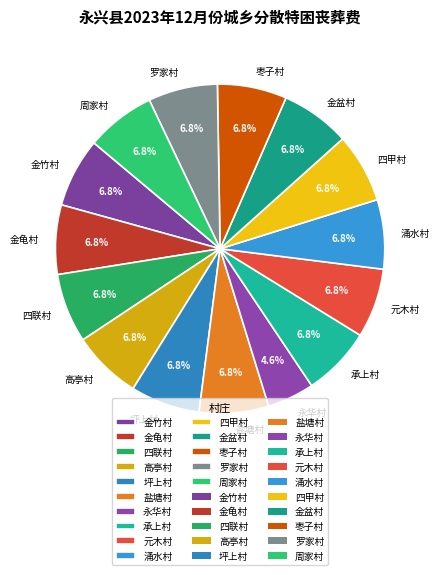

Is there any slice that represents more than half of the pie?

No